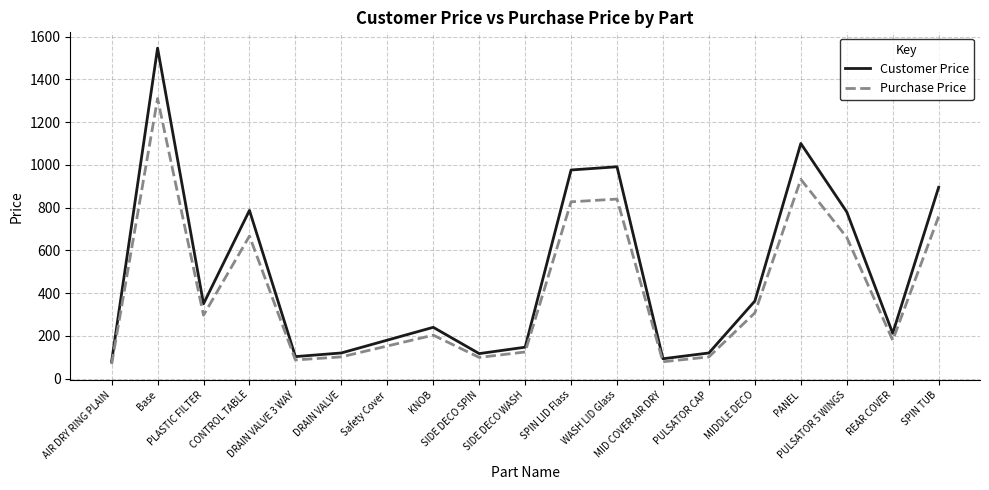

The Customer Price series shows 1481.8 at SPIN LID Flass. True or false?

False